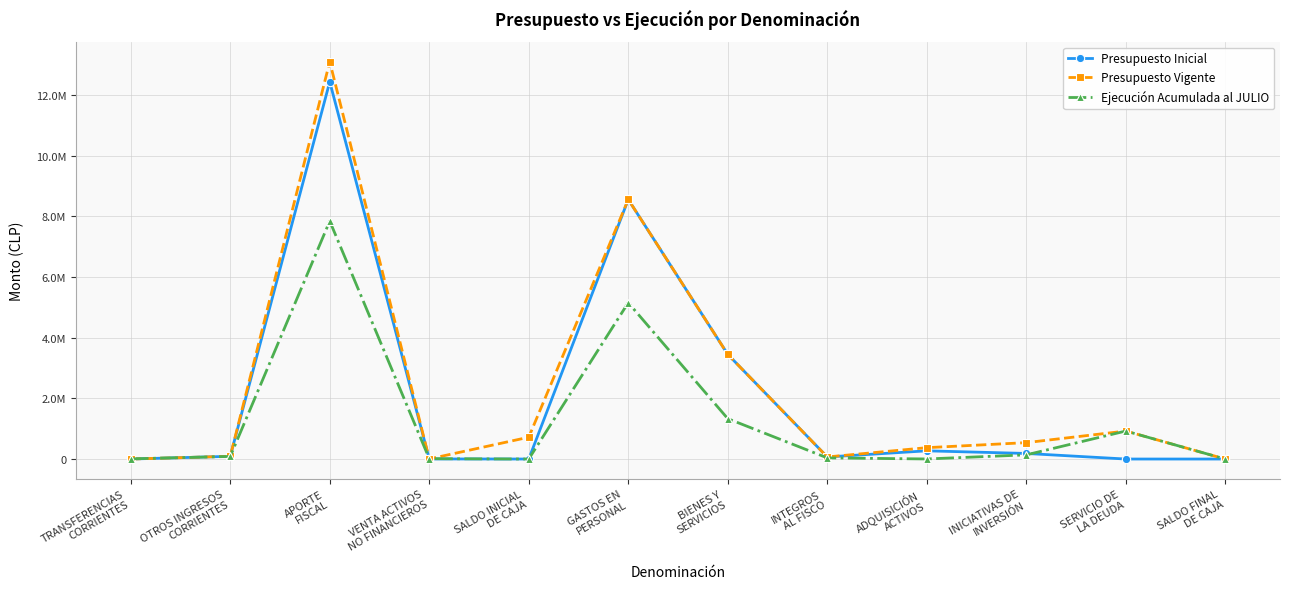

Which has a higher value, SERVICIO DE
LA DEUDA or OTROS INGRESOS
CORRIENTES?

OTROS INGRESOS
CORRIENTES